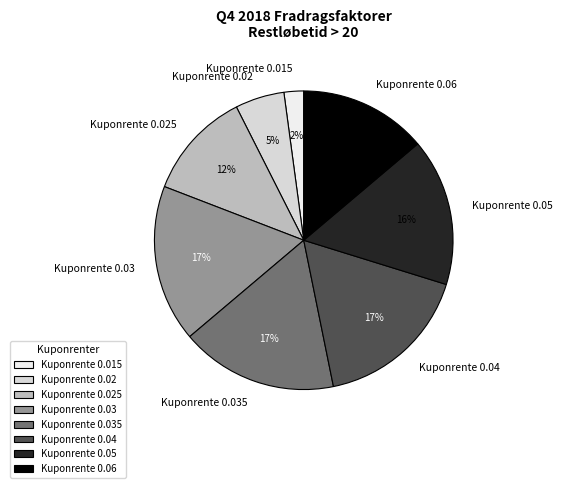

To the nearest percent, what is the combined percentage of Kuponrente 0.05 and Kuponrente 0.03?

33%